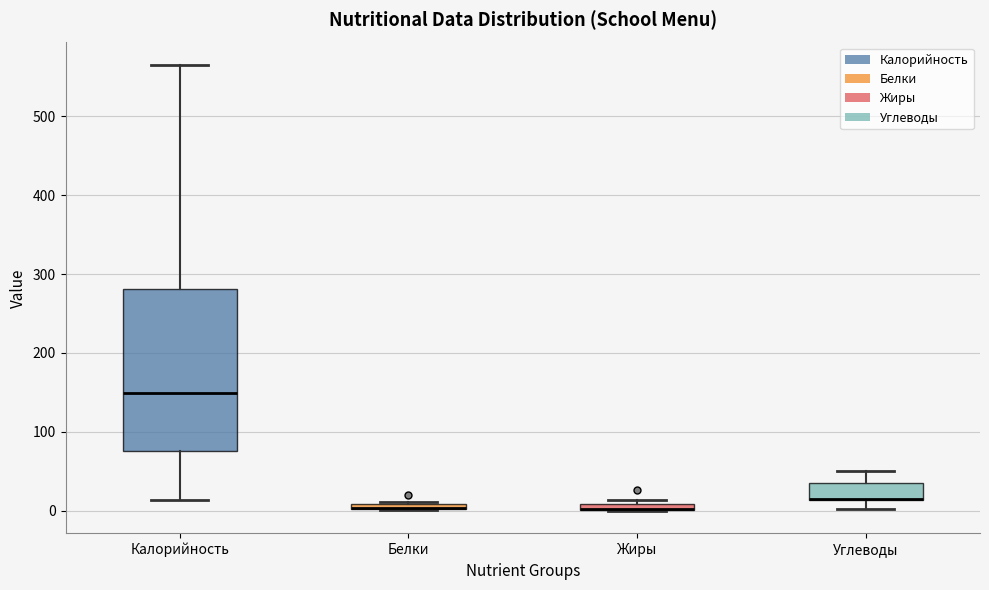

Where is the upper edge of the box for Жиры on the y-axis? The values are not printed on the chart, so give them approximately, as read against the axis.

10